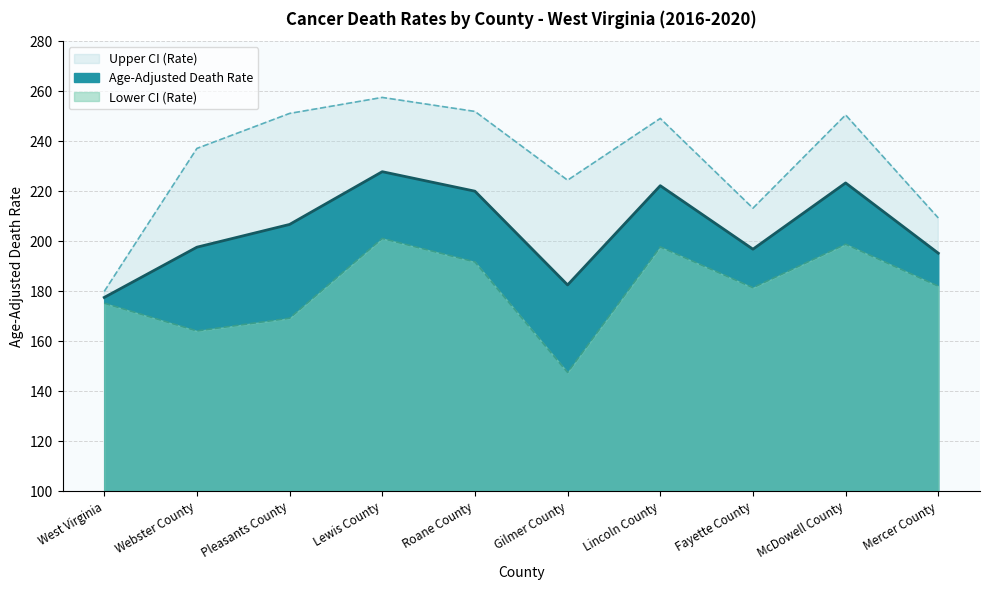

What is the greatest value displayed?

257.5